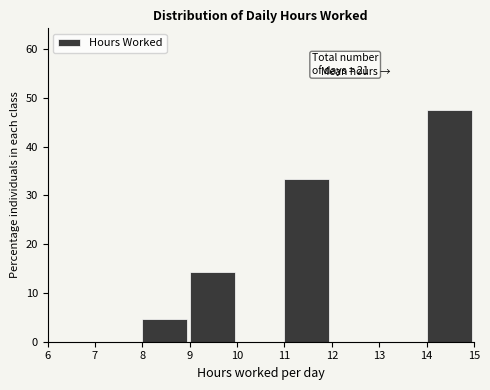

Over which range of the x-axis is the bar tallest?

14 to 15